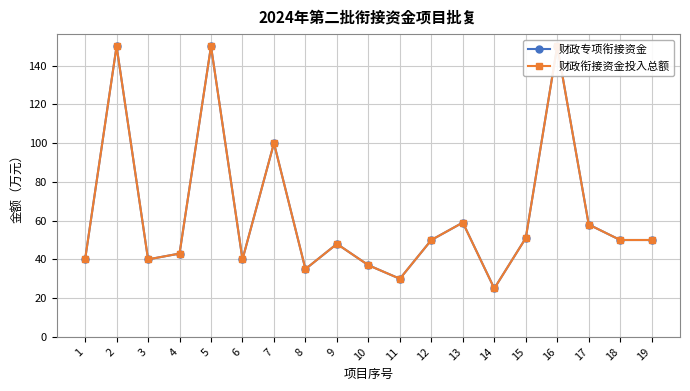

Reading left to right, list all the values displayed in this chart.

财政专项衔接资金: 40	150	40	43	150	40	100	35	48	37	30	50	59	25	51	150	58	50	50
财政衔接资金投入总额: 40	150	40	43	150	40	100	35	48	37	30	50	59	25	51	150	58	50	50